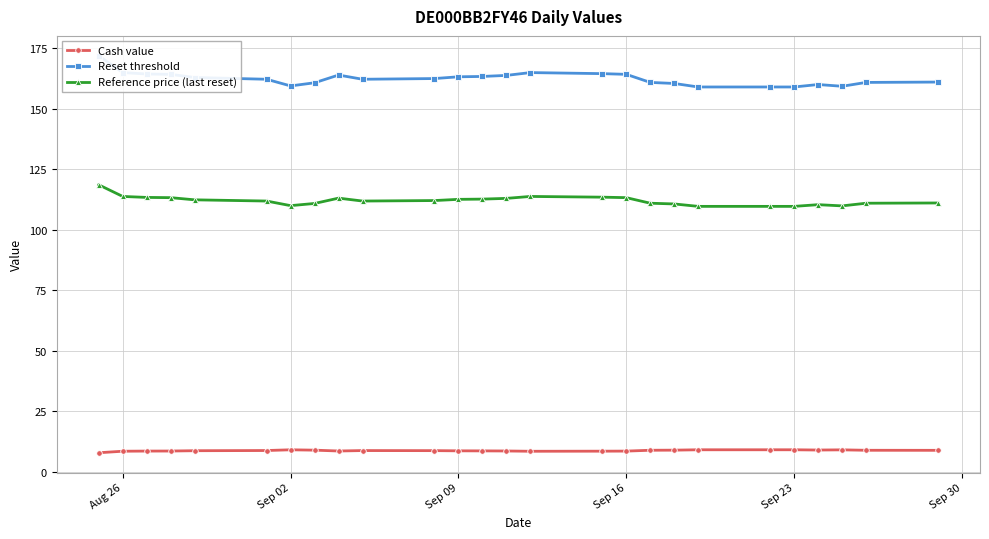

True or false: Cash value and Reference price (last reset) intersect in this chart.

False